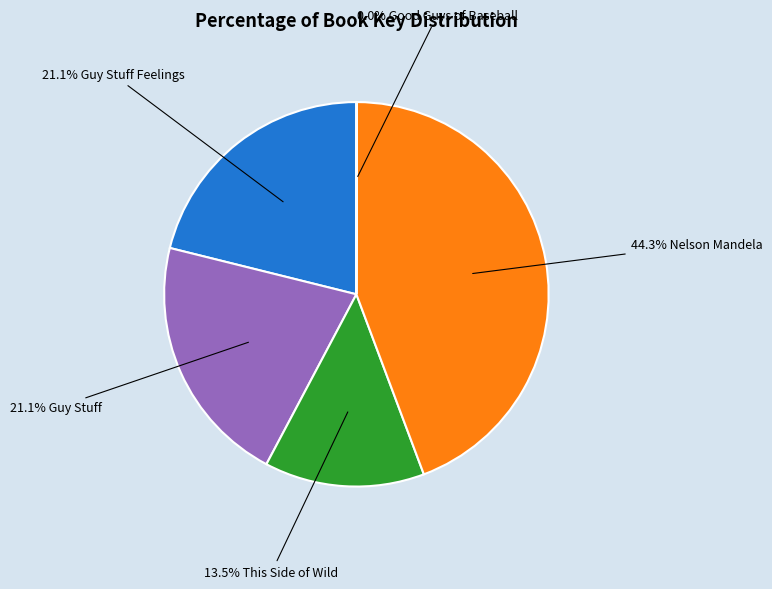

Does any single category account for the majority?

No